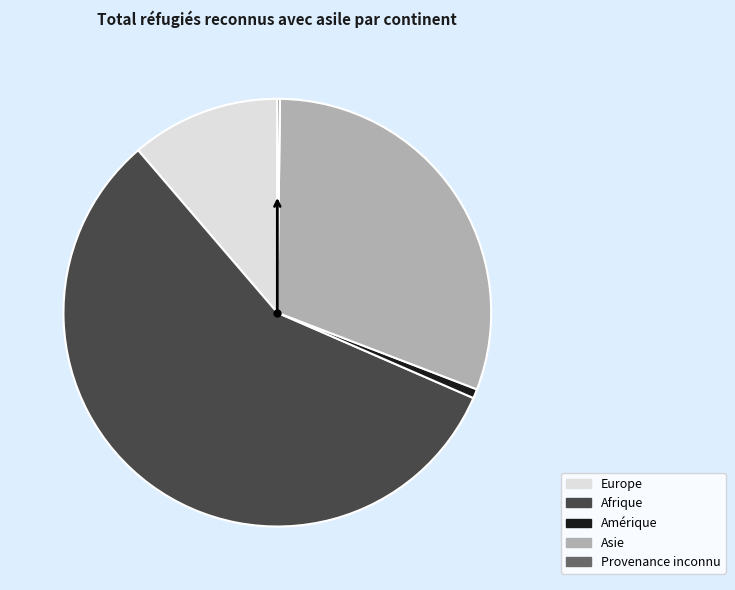

Which category has the biggest portion of the pie?

Afrique